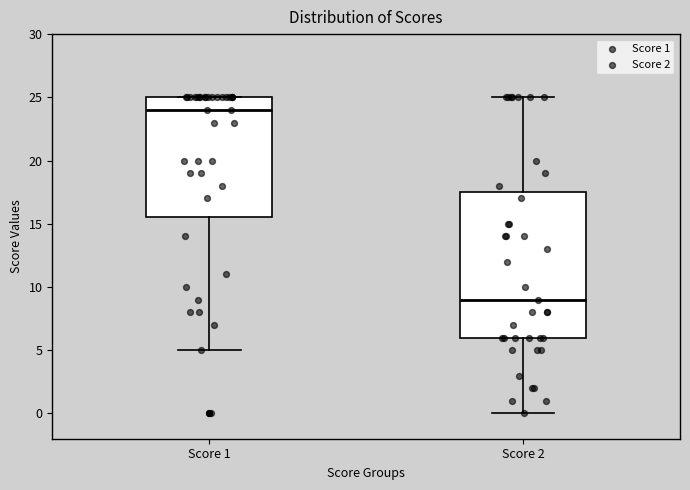

Which box is the tallest, from its lower edge to its upper edge?

Score 2